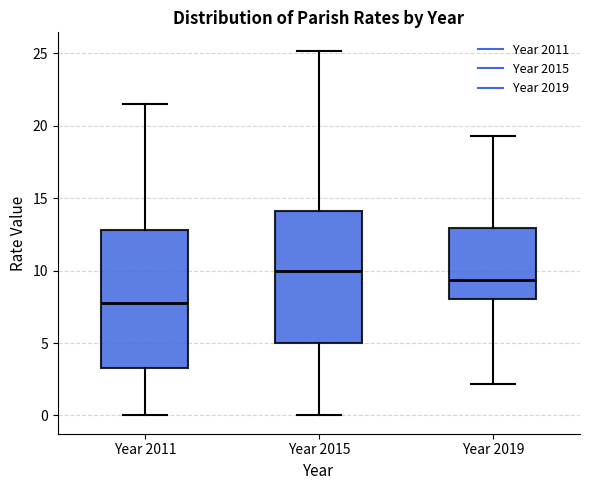

Where is the lower edge of the box for Year 2015 on the y-axis? The values are not printed on the chart, so give them approximately, as read against the axis.

5.0